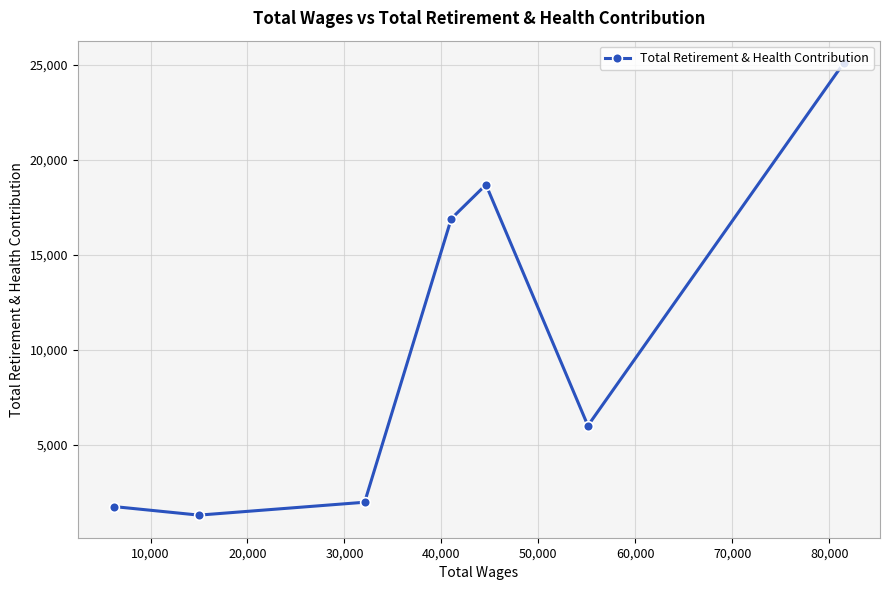

How many lines are shown in the chart?

1